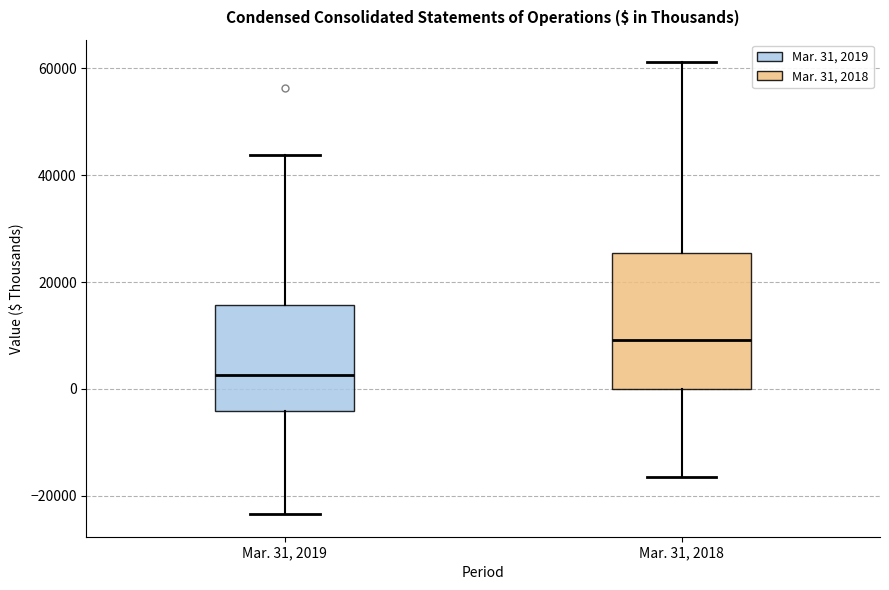

Reading left to right, transcribe this box plot: for each box, give where its median line is, the range the box spans, and where its two whiskers end, as read against the y-axis. The values are not printed on the chart, so give them approximately, as read against the axis.

Mar. 31, 2019: median 2000, box -4000 to 16000, whiskers -24000 to 44000
Mar. 31, 2018: median 10000, box 0 to 26000, whiskers -16000 to 62000